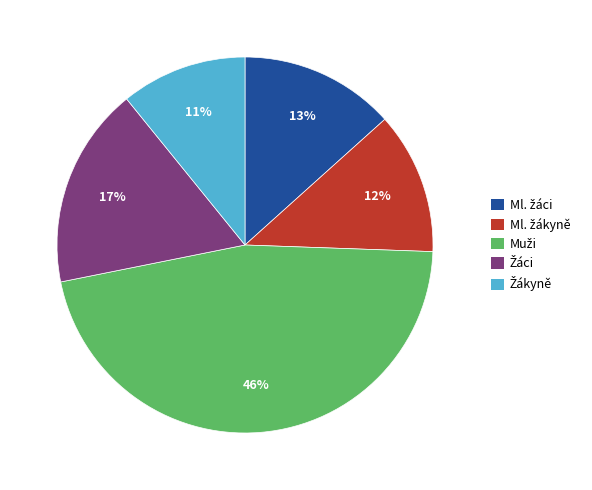

How many segments does this pie chart have?

5